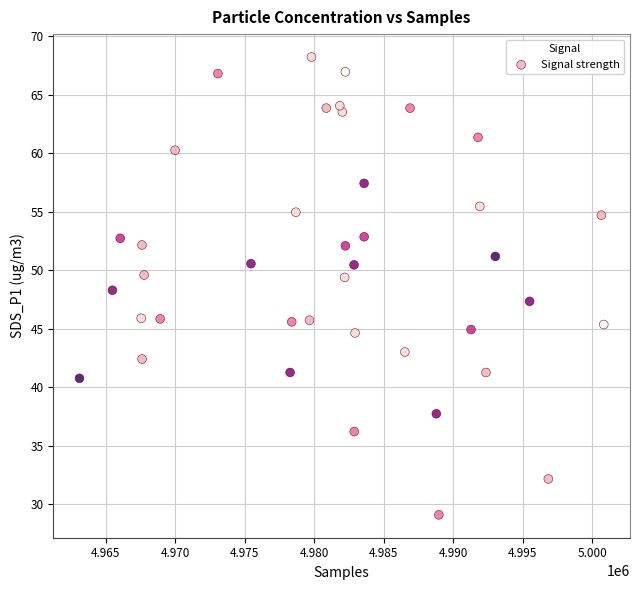

What is the range of X values (max minus min)?

37726.0